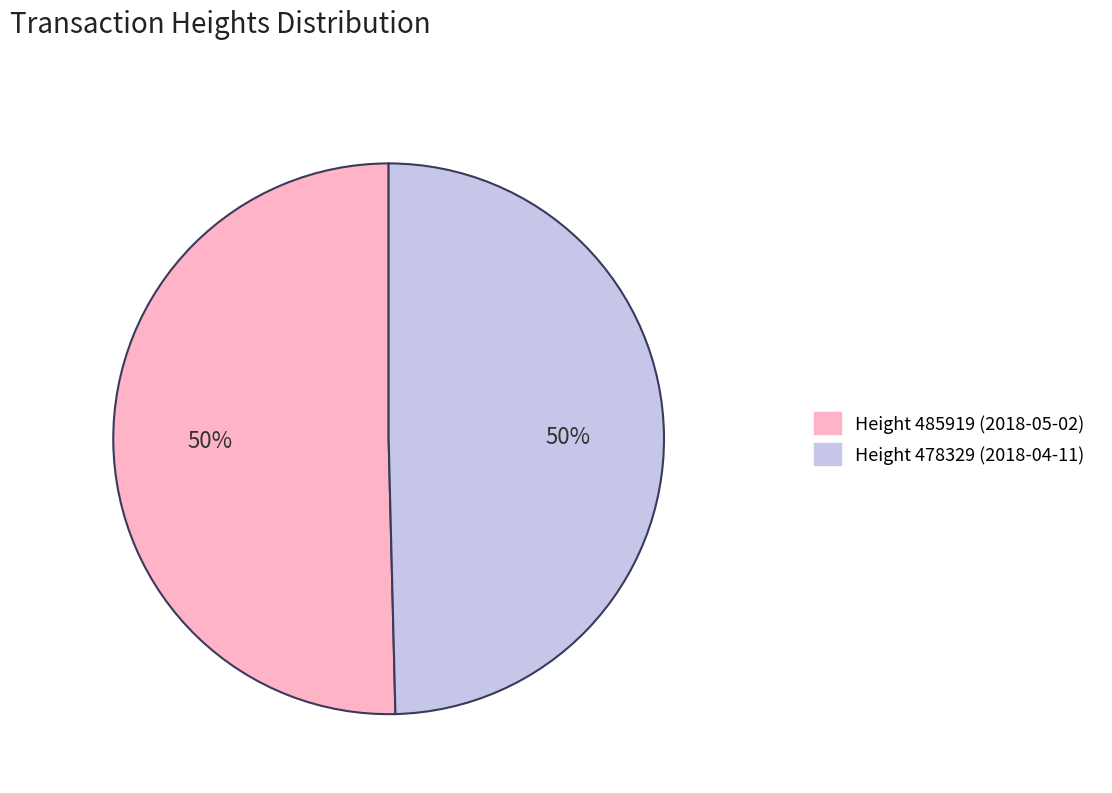

To the nearest percent, what is the average slice percentage?

50%